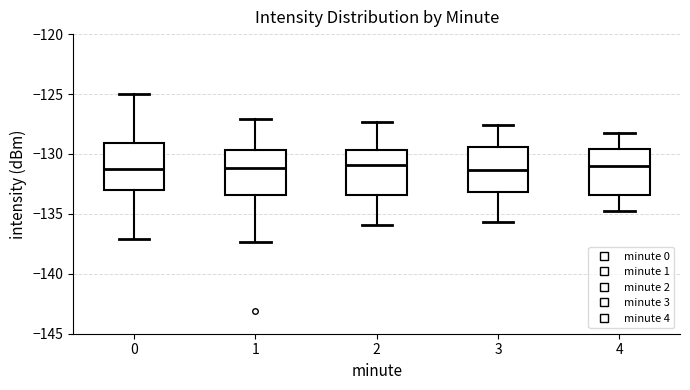

Reading left to right, read every box against the y-axis: the position of its median line, the range the box covers, and the ends of its whiskers. The values are not printed on the chart, so give them approximately, as read against the axis.

0: median -131.5, box -133.0 to -129.0, whiskers -137.0 to -125.0
1: median -131.0, box -133.5 to -129.5, whiskers -137.5 to -127.0
2: median -131.0, box -133.5 to -129.5, whiskers -136.0 to -127.5
3: median -131.5, box -133.0 to -129.5, whiskers -135.5 to -127.5
4: median -131.0, box -133.5 to -129.5, whiskers -135.0 to -128.0